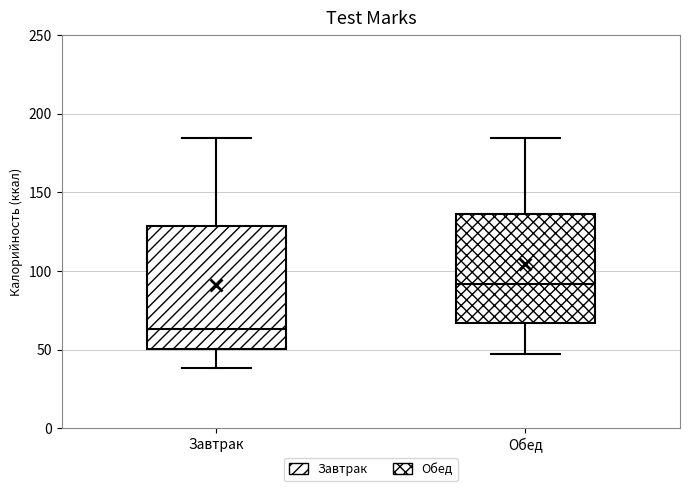

Where is the upper edge of the box for Завтрак on the y-axis? The values are not printed on the chart, so give them approximately, as read against the axis.

130